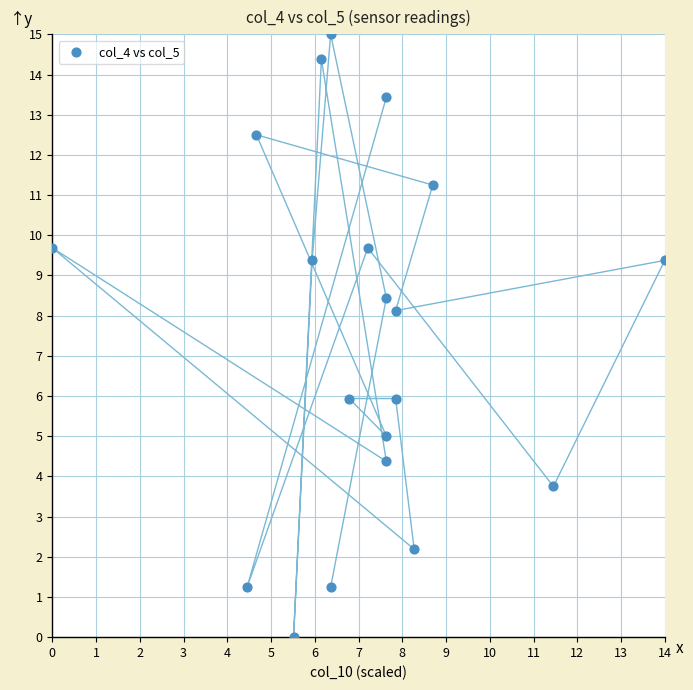

What is the range of X values (max minus min)?

14.0